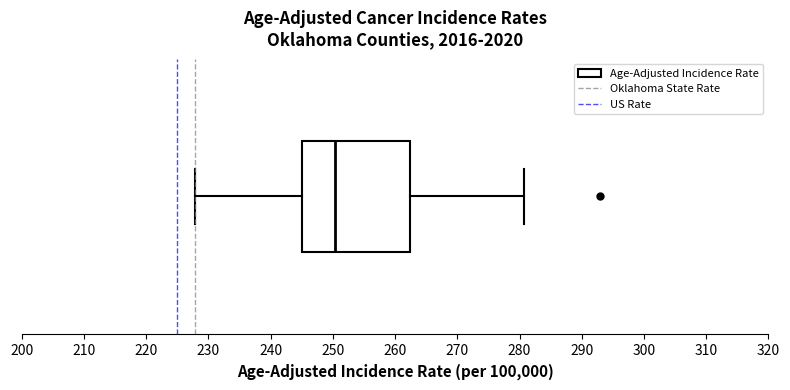

Transcribe this box plot: give where the median line is, the range the box spans, and where the two whiskers end, as read against the x-axis. The values are not printed on the chart, so give them approximately, as read against the axis.

median 250, box 245 to 262, whiskers 228 to 281